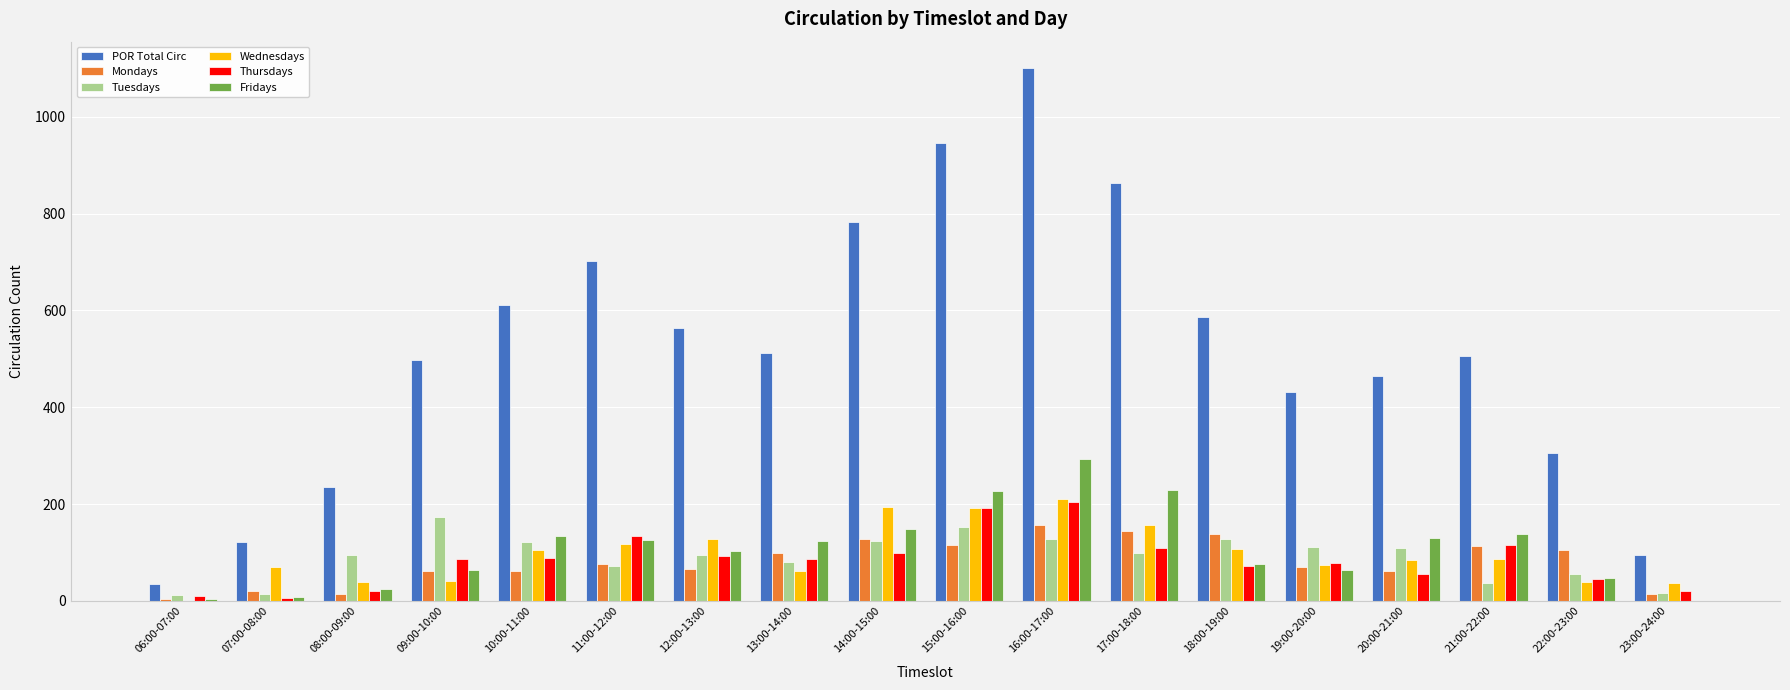

How many groups of bars are there?

18